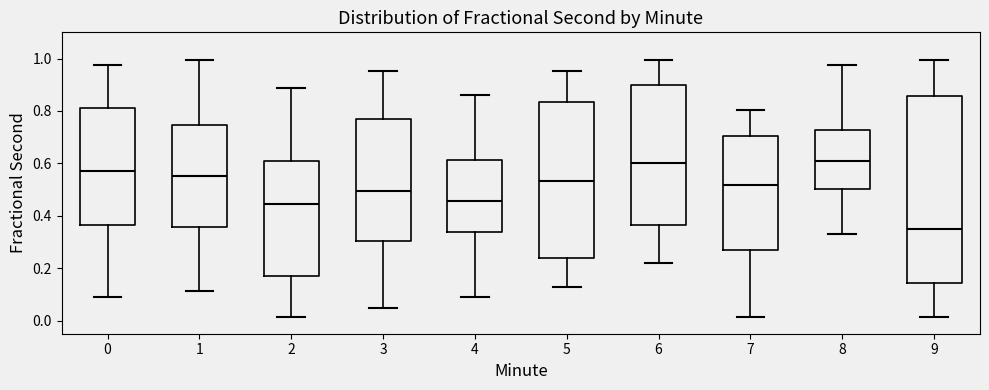

Comparing the boxes themselves (not the whiskers), which one is the tallest?

9